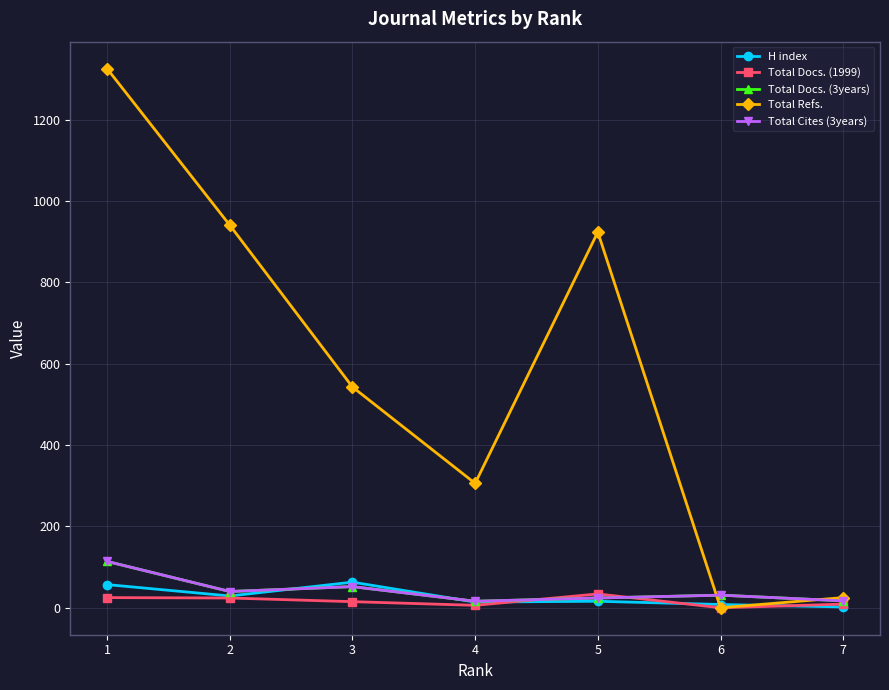

What is the approximate value of Total Docs. (1999) at 5?

34